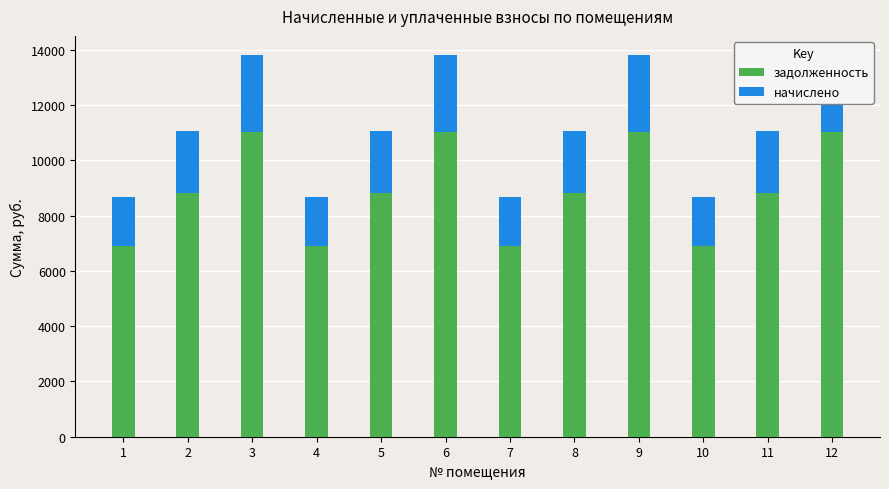

How many data points in задолженность are less than 8832?

4